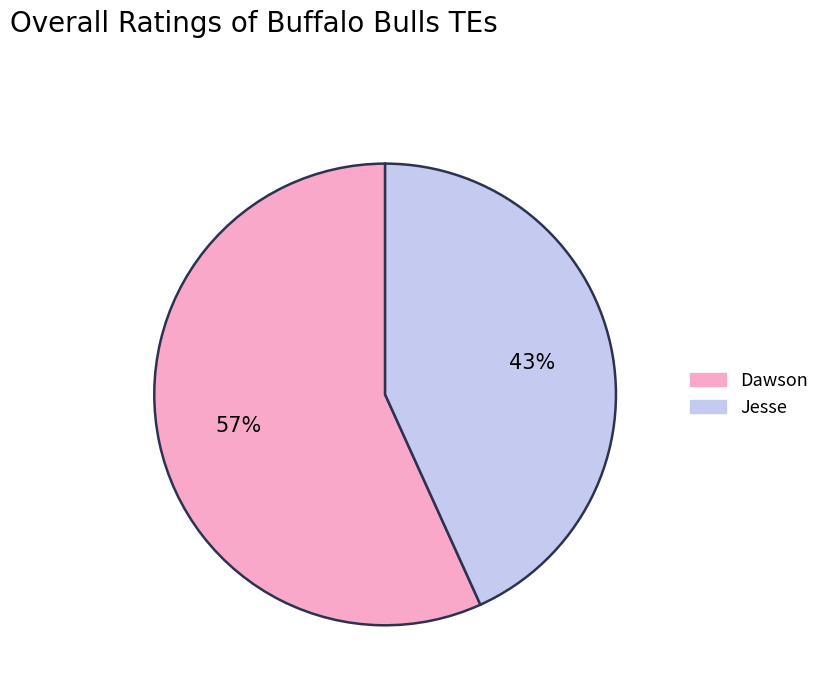

To the nearest percent, what is the difference between the largest and smallest slice percentages?

14%